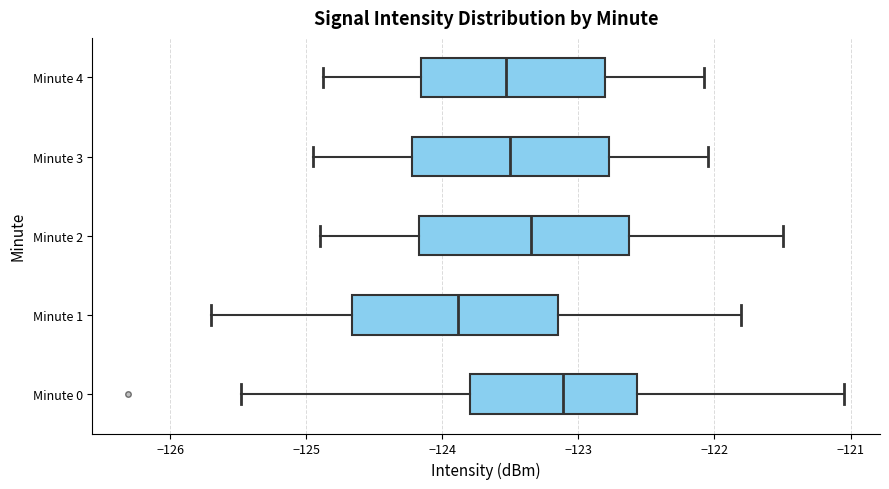

Which box's median line is the furthest to the left?

Minute 1